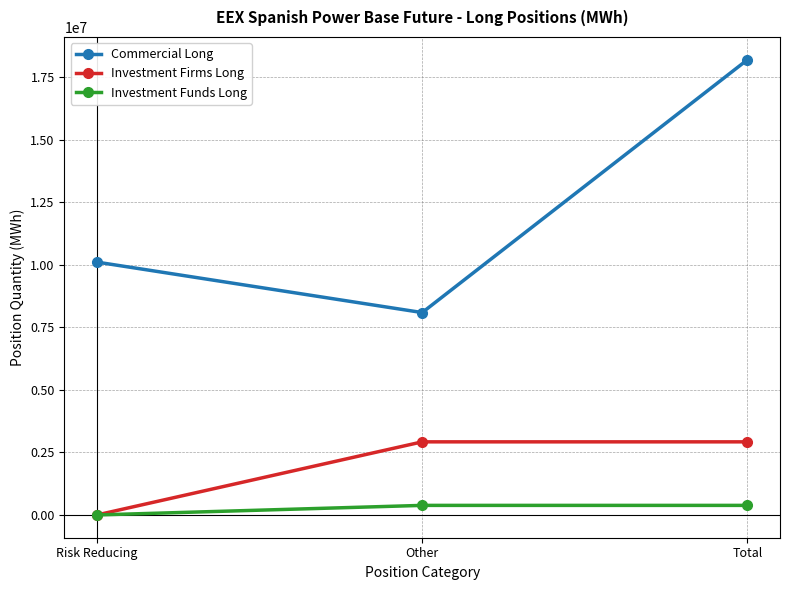

The Investment Funds Long series shows 382974 at Other. True or false?

True